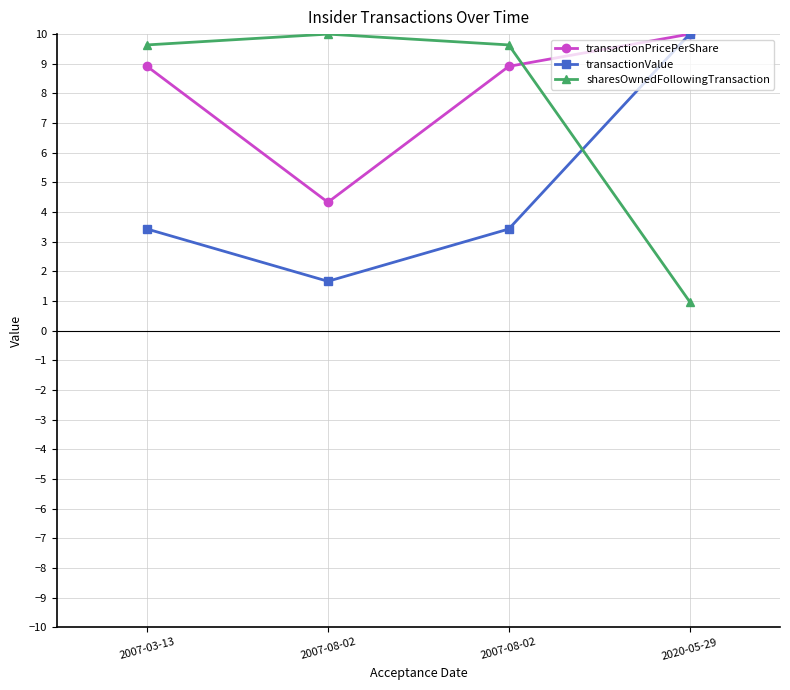

Which series ends up on top after the final intersection of sharesOwnedFollowingTransaction and transactionPricePerShare?

transactionPricePerShare